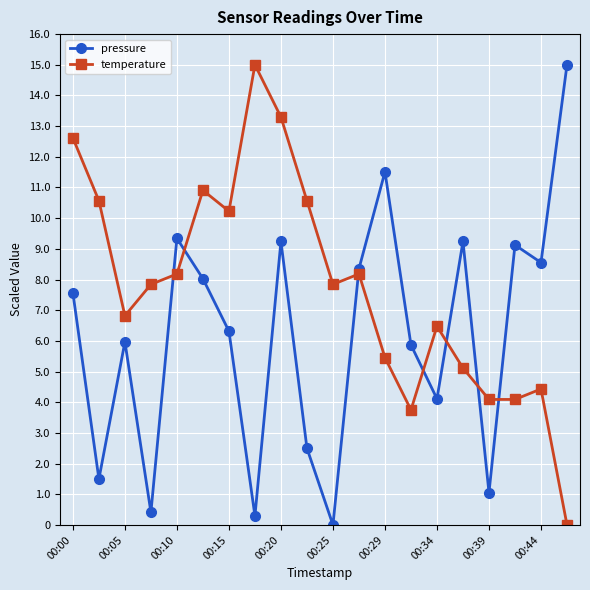

List the series in order of their overall mean, highest first.

temperature, pressure